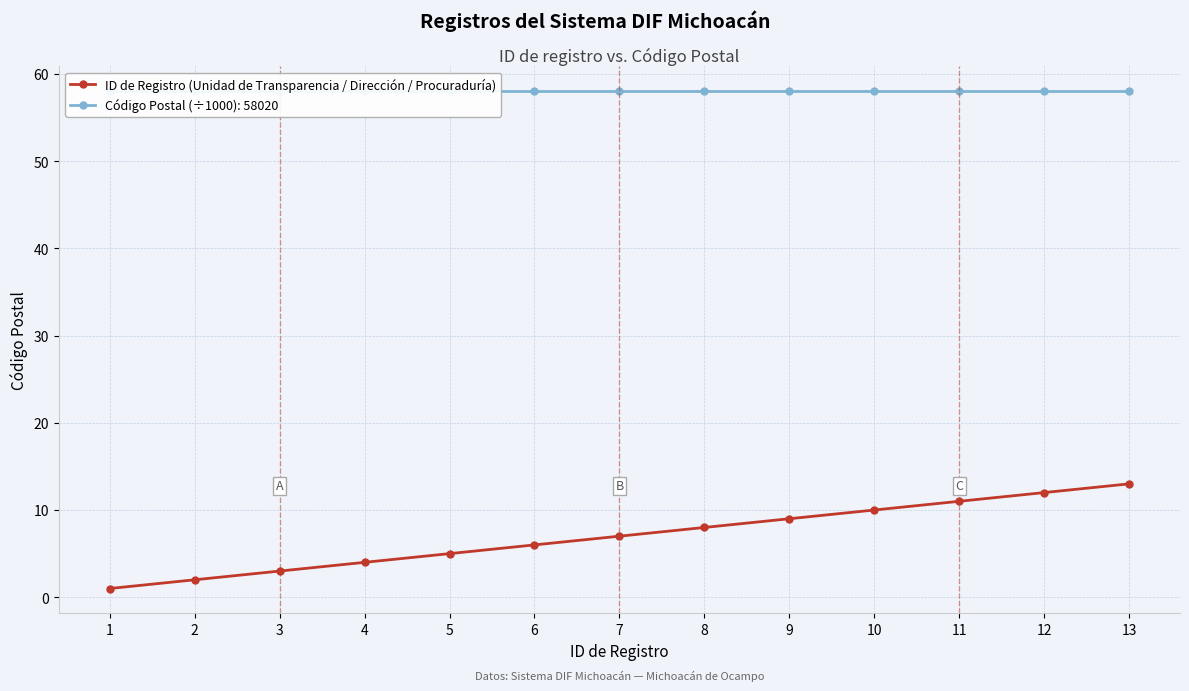

Reading left to right, list all the values displayed in this chart.

1=1	2=2	3=3	4=4	5=5	6=6	7=7	8=8	9=9	10=10	11=11	12=12	13=13